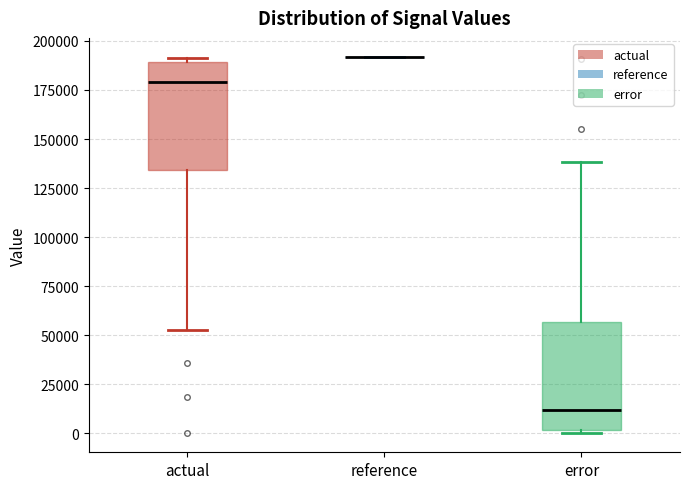

Reading left to right, read every box against the y-axis: the position of its median line, the range the box covers, and the ends of its whiskers. The values are not printed on the chart, so give them approximately, as read against the axis.

actual: median 180000, box 135000 to 190000, whiskers 50000 to 190000 (just above the box's upper edge)
reference: box collapsed to a line at 190000, whiskers 190000 to 190000
error: median 10000, box 0 to 55000, whiskers 0 (just below the box's lower edge) to 140000